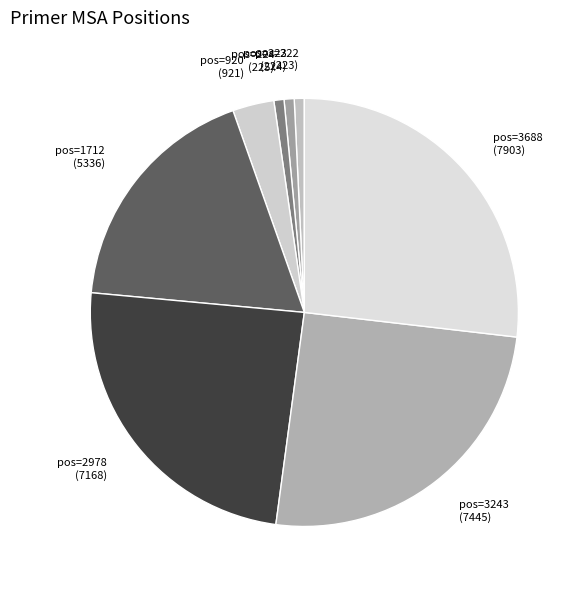

What is the largest slice in the pie chart?

pos=3688 (7903)